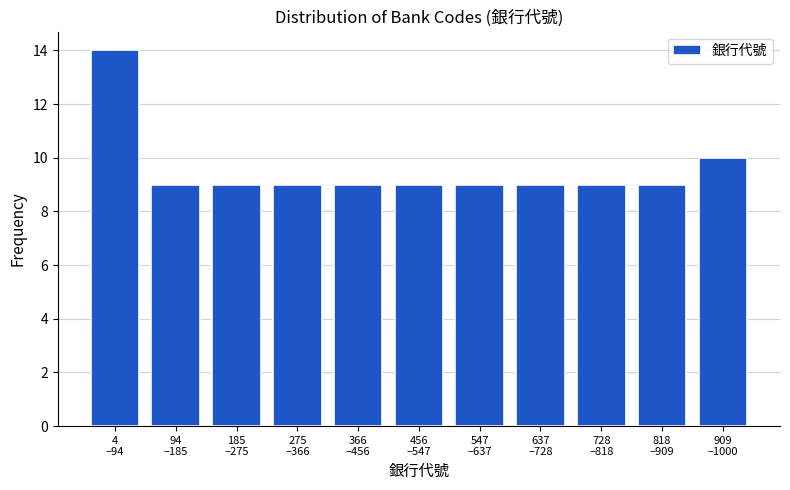

Reading left to right, list all the values displayed in this chart.

14	9	9	9	9	9	9	9	9	9	10